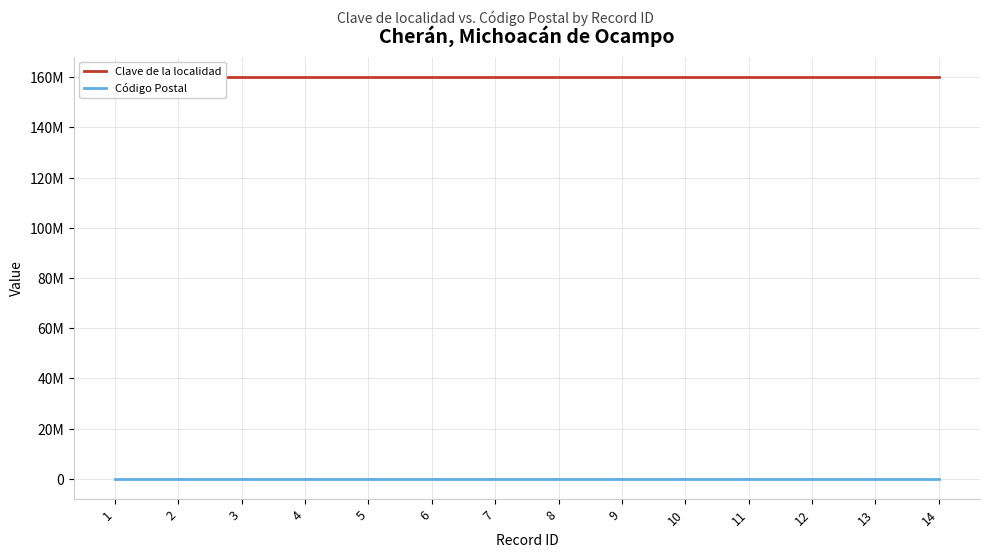

Reading right to left, list all the values displayed in this chart.

Clave de la localidad: 14=160240001	13=160240001	12=160240001	11=160240001	10=160240001	9=160240001	8=160240001	7=160240001	6=160240001	5=160240001	4=160240001	3=160240001	2=160240001	1=160240001
Código Postal: 14=60270	13=60270	12=60270	11=60270	10=60270	9=60270	8=60270	7=60270	6=60270	5=60270	4=60270	3=60270	2=60270	1=60270